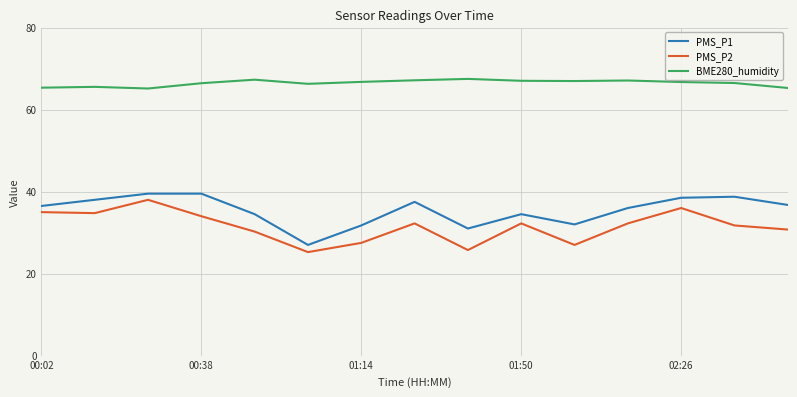

What is the difference between the maximum and minimum values in the BME280_humidity series?

2.3